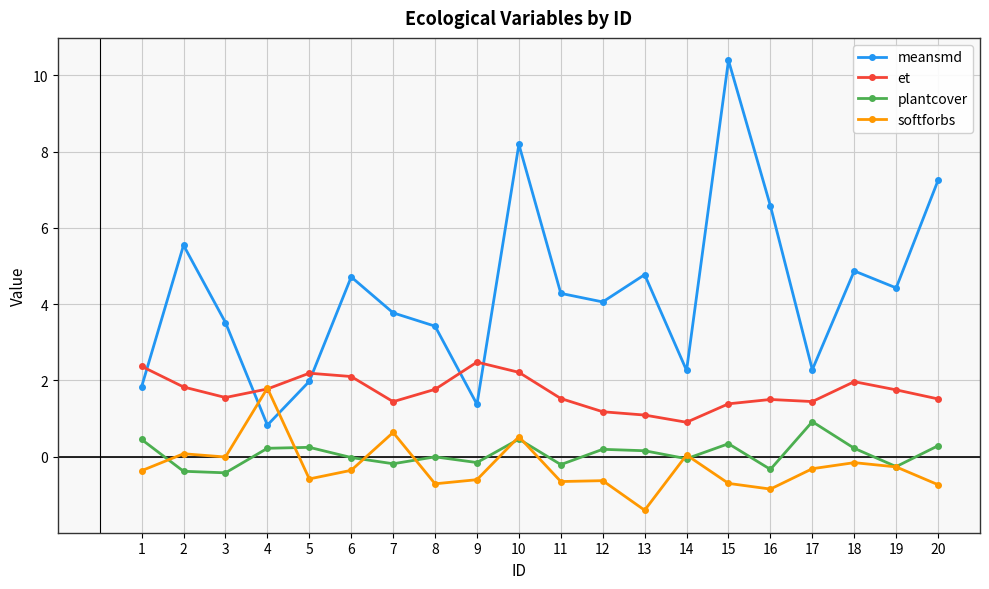

Count the number of data series in this chart.

4